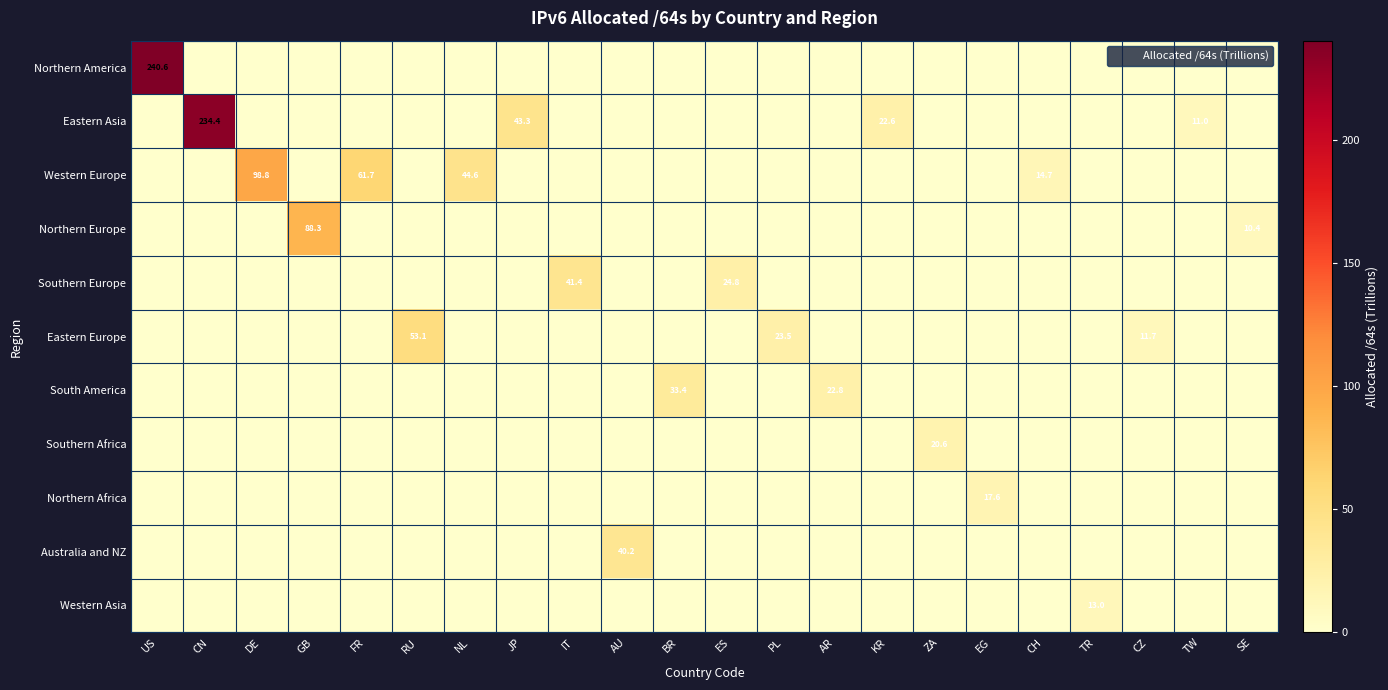

List the series in order of their peak value, highest first.

Northern America, Eastern Asia, Western Europe, Northern Europe, Eastern Europe, Southern Europe, Australia and NZ, South America, Southern Africa, Northern Africa, Western Asia